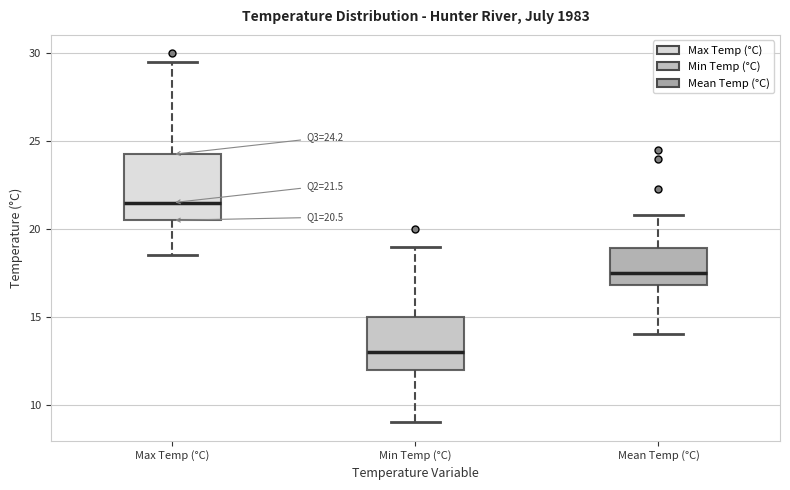

Which box has the lowest median line?

Min Temp (°C)